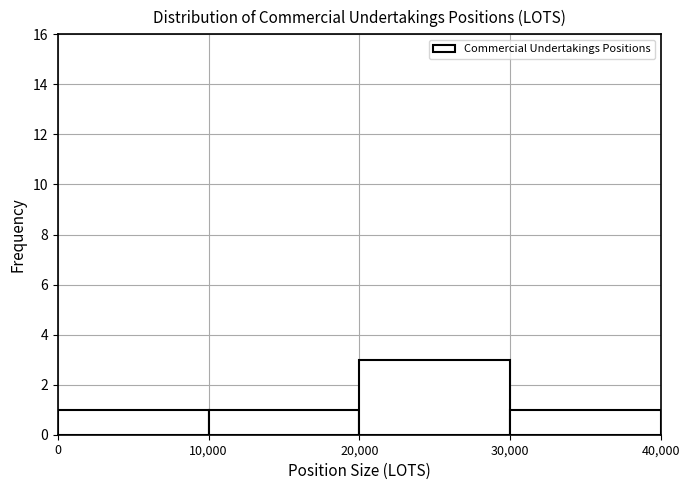

Reading left to right, transcribe this chart: for each bar, give the range it covers on the x-axis and its height. The values are not printed on the chart, so give them approximately, as read against the axis.

0 to 10,000: 1
10,000 to 20,000: 1
20,000 to 30,000: 3
30,000 to 40,000: 1